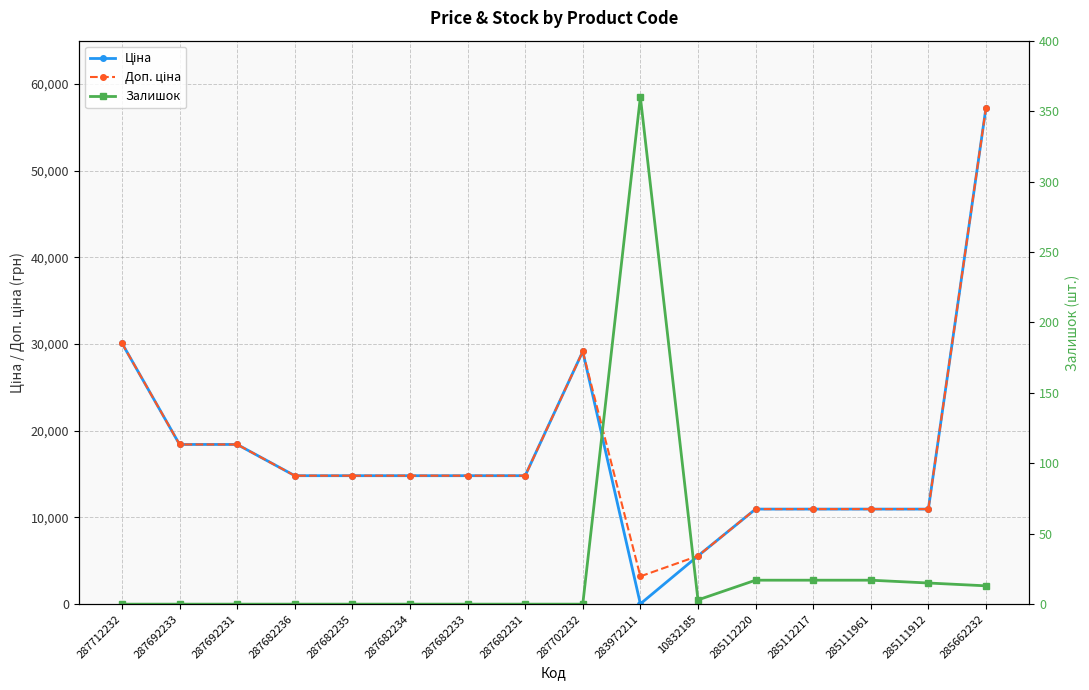

At which category does Доп. ціна reach its first local valley?

283972211